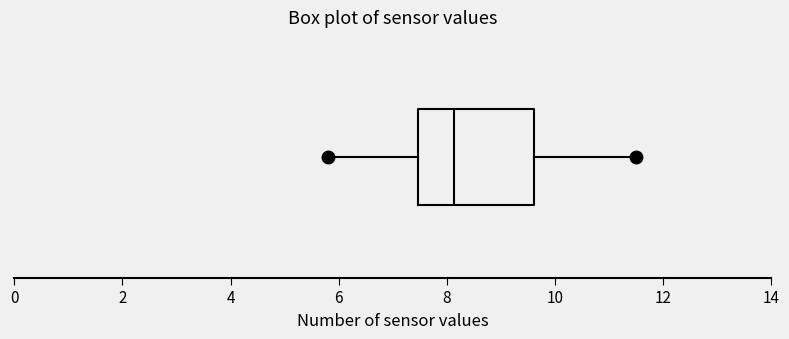

Read this box plot against the x-axis: the position of the median line, the range covered by the box, and the ends of both whiskers. The values are not printed on the chart, so give them approximately, as read against the axis.

median 8.2, box 7.4 to 9.6, whiskers 5.8 to 11.6